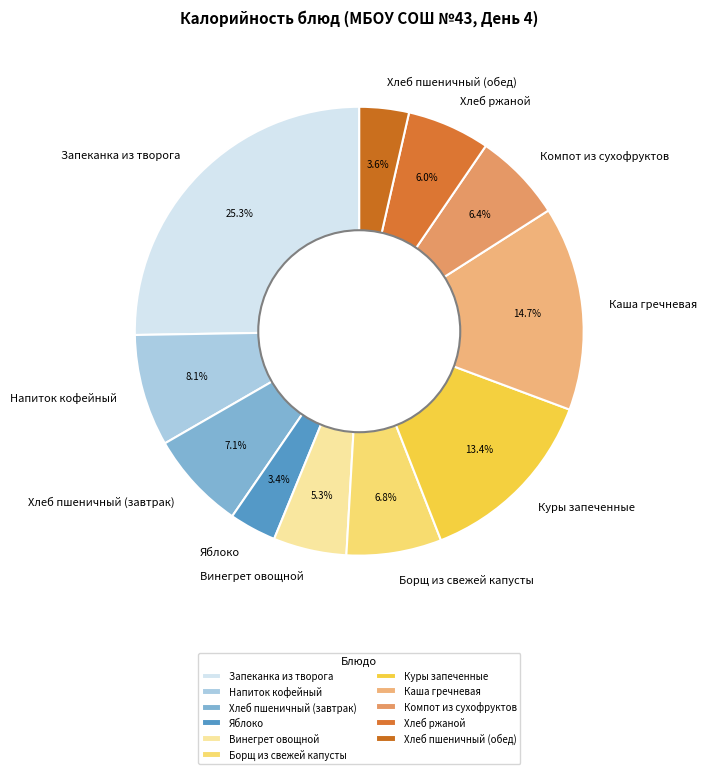

How much of the chart is everything except Каша гречневая?

85.3%